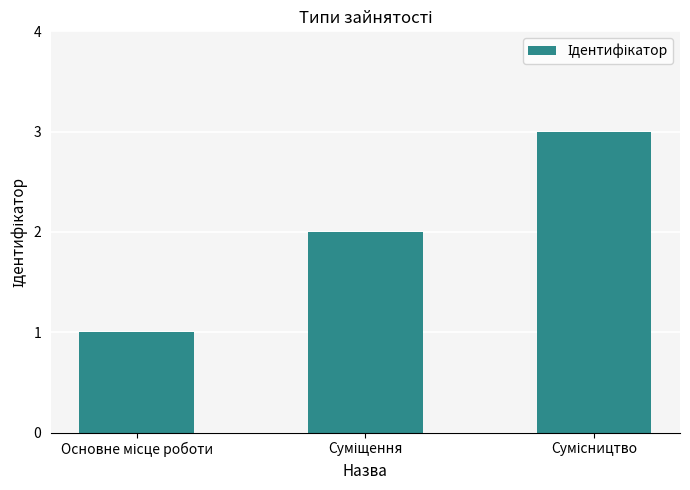

What is the value of the 3rd bar from the left?

3